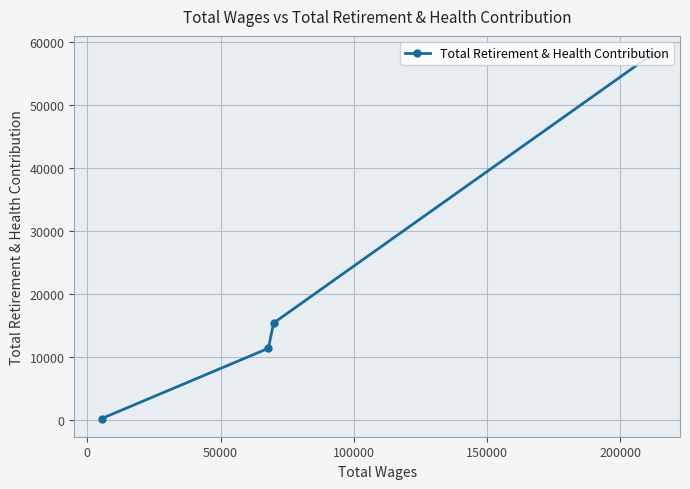

What is the difference between the maximum and second lowest values?

46784